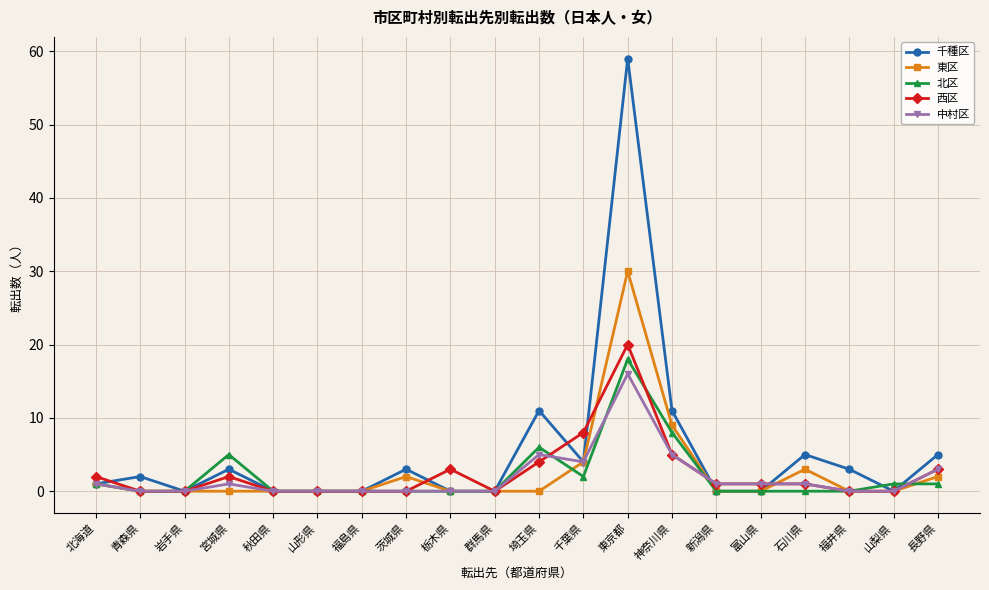

Reading right to left, extract all data points from this chart.

千種区: 長野県=5	山梨県=0	福井県=3	石川県=5	富山県=0	新潟県=0	神奈川県=11	東京都=59	千葉県=4	埼玉県=11	群馬県=0	栃木県=0	茨城県=3	福島県=0	山形県=0	秋田県=0	宮城県=3	岩手県=0	青森県=2	北海道=1
東区: 長野県=2	山梨県=0	福井県=0	石川県=3	富山県=0	新潟県=0	神奈川県=9	東京都=30	千葉県=4	埼玉県=0	群馬県=0	栃木県=0	茨城県=2	福島県=0	山形県=0	秋田県=0	宮城県=0	岩手県=0	青森県=0	北海道=1
北区: 長野県=1	山梨県=1	福井県=0	石川県=0	富山県=0	新潟県=0	神奈川県=8	東京都=18	千葉県=2	埼玉県=6	群馬県=0	栃木県=0	茨城県=0	福島県=0	山形県=0	秋田県=0	宮城県=5	岩手県=0	青森県=0	北海道=1
西区: 長野県=3	山梨県=0	福井県=0	石川県=1	富山県=1	新潟県=1	神奈川県=5	東京都=20	千葉県=8	埼玉県=4	群馬県=0	栃木県=3	茨城県=0	福島県=0	山形県=0	秋田県=0	宮城県=2	岩手県=0	青森県=0	北海道=2
中村区: 長野県=3	山梨県=0	福井県=0	石川県=1	富山県=1	新潟県=1	神奈川県=5	東京都=16	千葉県=4	埼玉県=5	群馬県=0	栃木県=0	茨城県=0	福島県=0	山形県=0	秋田県=0	宮城県=1	岩手県=0	青森県=0	北海道=1